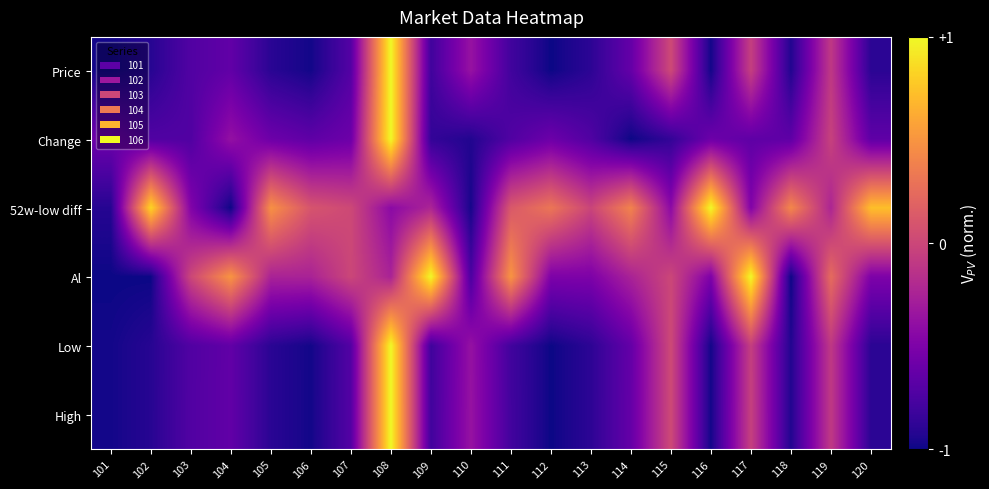

At 102, list the series in order from largest to smallest.

52w-low diff, Change, High, Low, Price, Al